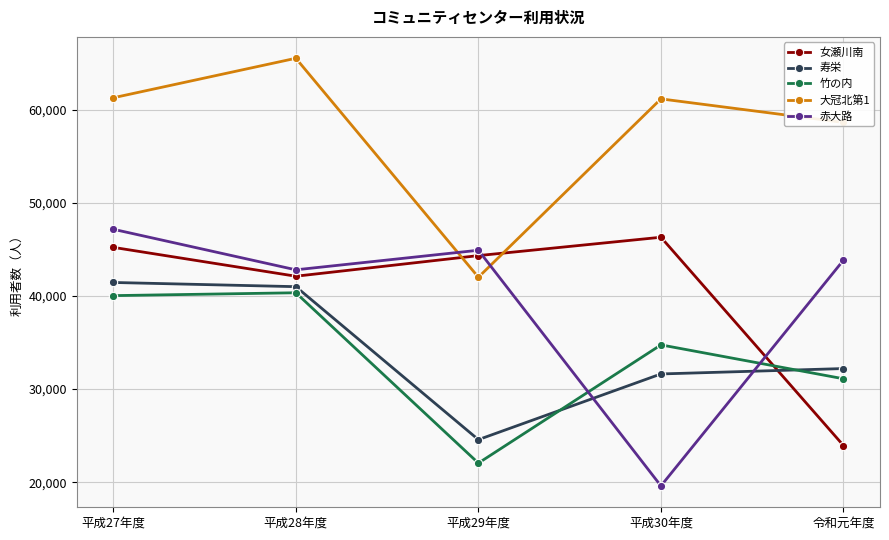

At which label does 女瀬川南 first exceed 44320?

平成27年度